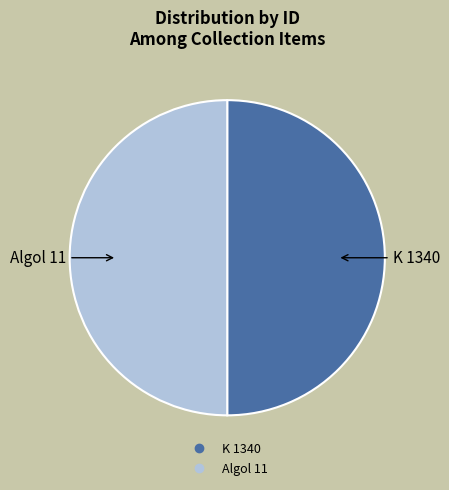

The K 1340 slice represents 45% of the pie. True or false?

False